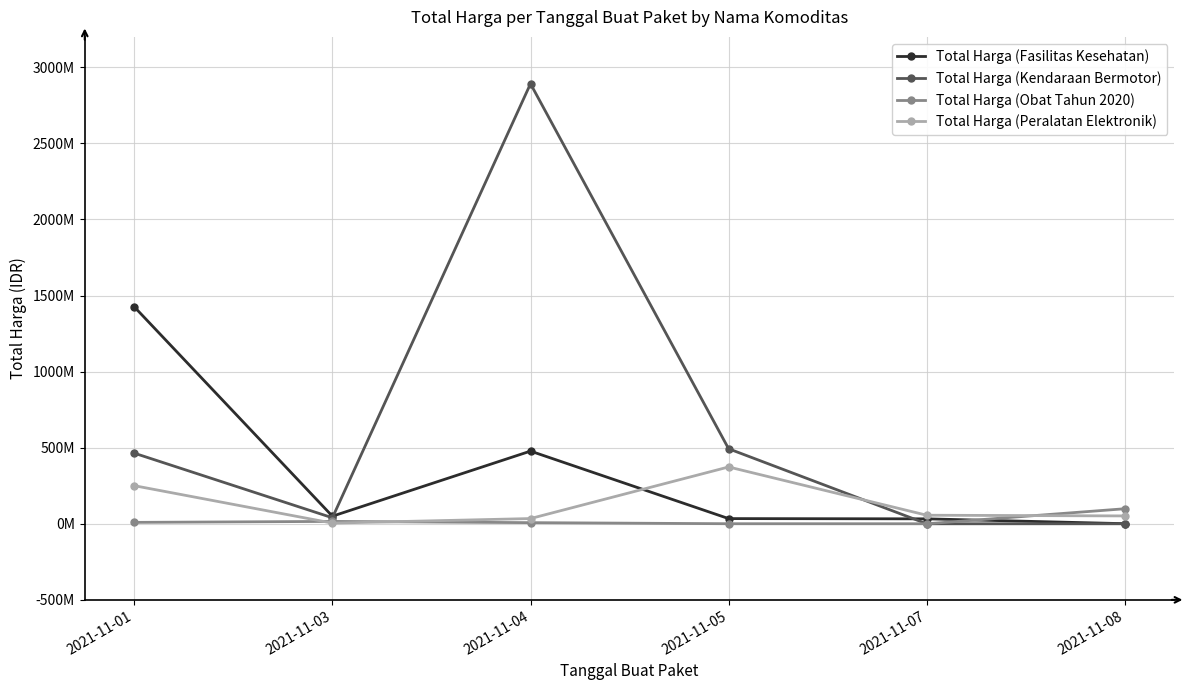

At which category does Total Harga (Obat Tahun 2020) reach its first local peak?

2021-11-03